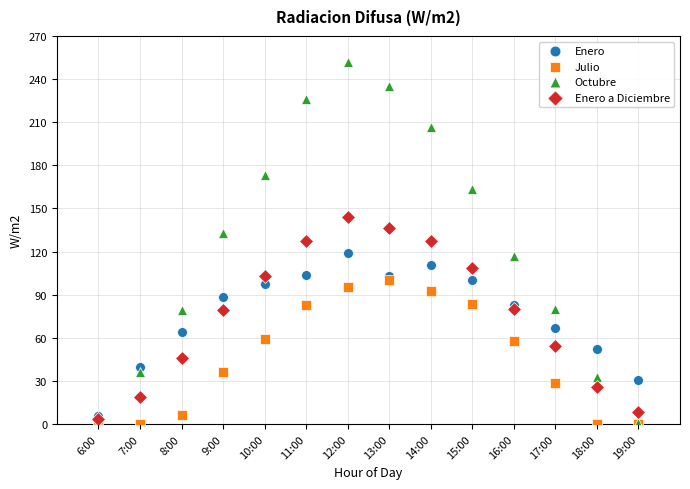

What are all the series names shown in the legend?

Enero, Julio, Octubre, Enero a Diciembre